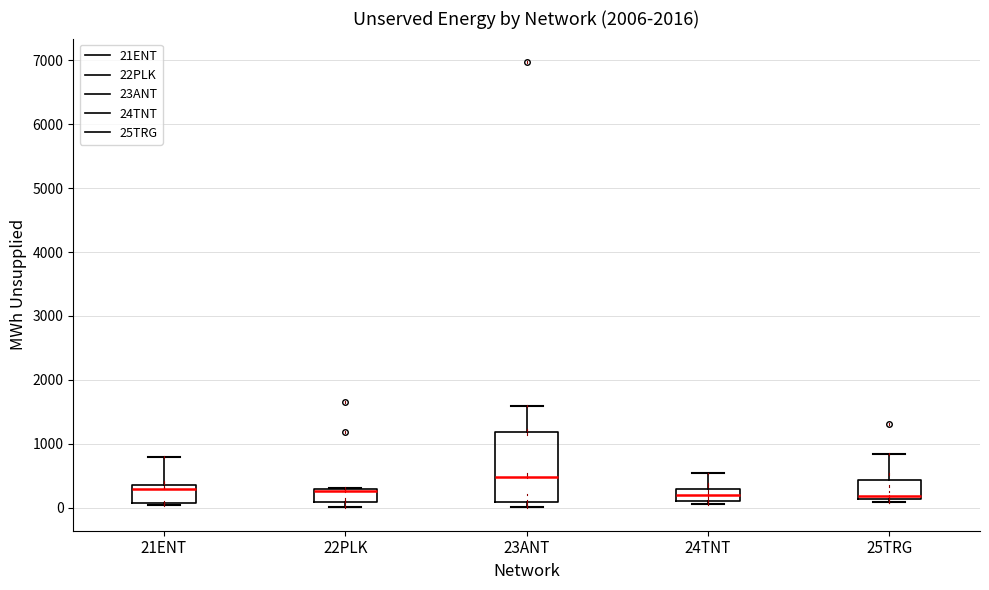

Comparing the boxes themselves (not the whiskers), which one is the tallest?

23ANT